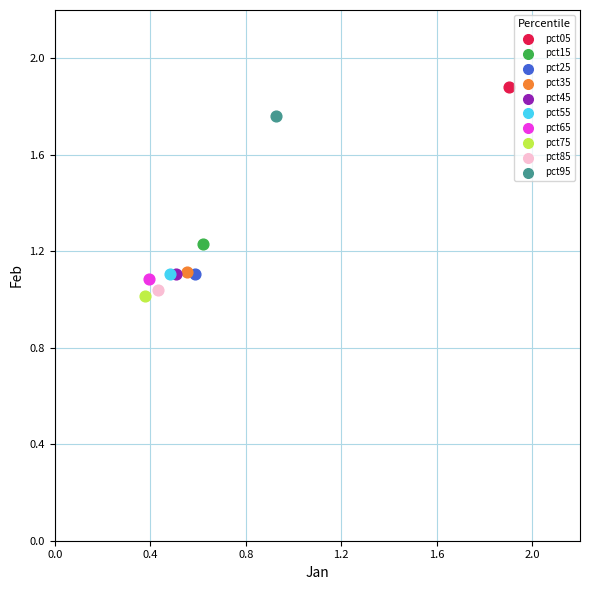

What are all the series names shown in the legend?

pct05, pct15, pct25, pct35, pct45, pct55, pct65, pct75, pct85, pct95